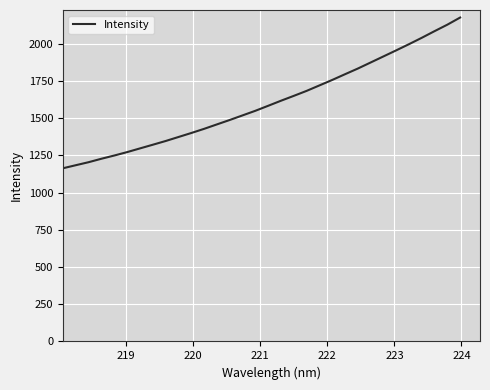

What is the difference between the maximum and minimum values?

1012.1